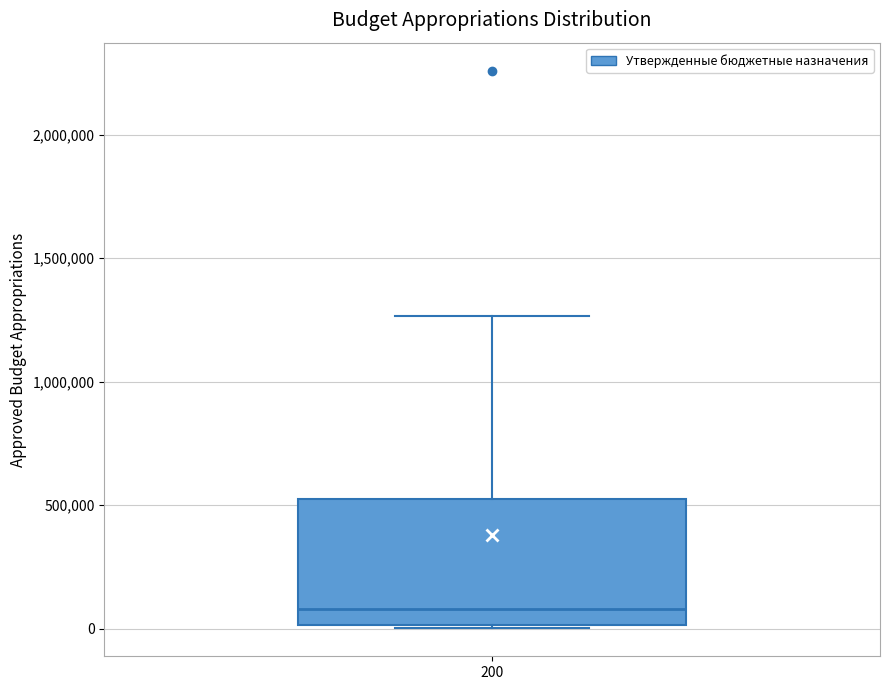

Read this box plot against the y-axis: the position of the median line, the range covered by the box, and the ends of both whiskers. The values are not printed on the chart, so give them approximately, as read against the axis.

median 100000, box 0 to 550000, whiskers 0 to 1250000